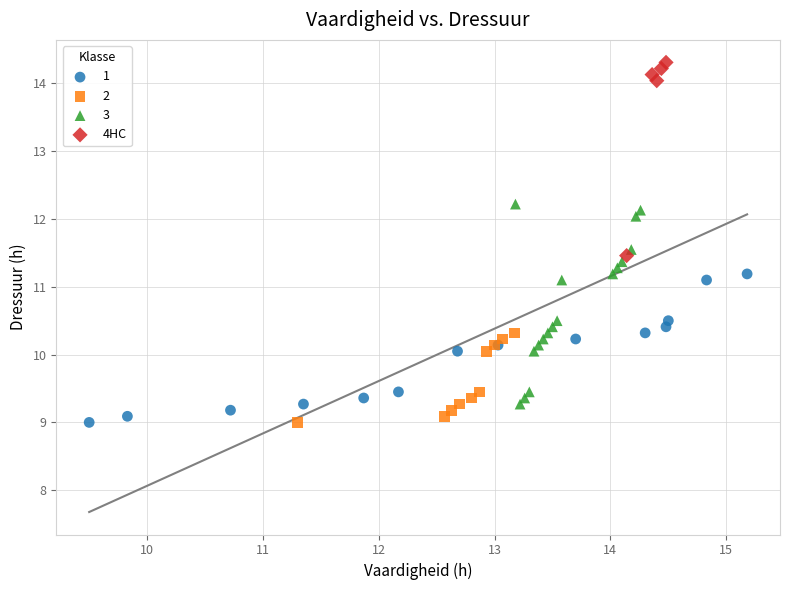

Which series contains the highest Y value?

4HC